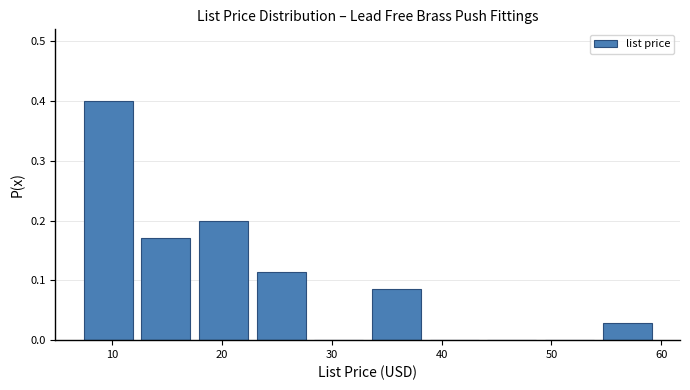

Over which range of the x-axis is the bar tallest?

7 to 13